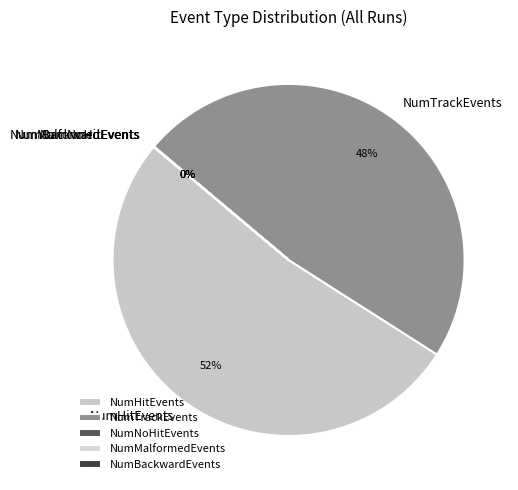

To the nearest percent, what is the average slice percentage?

20%